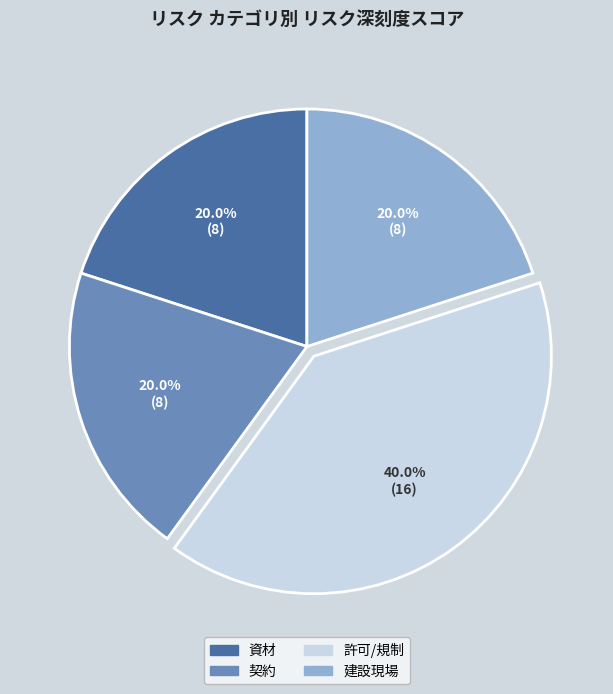

How many segments does this pie chart have?

4